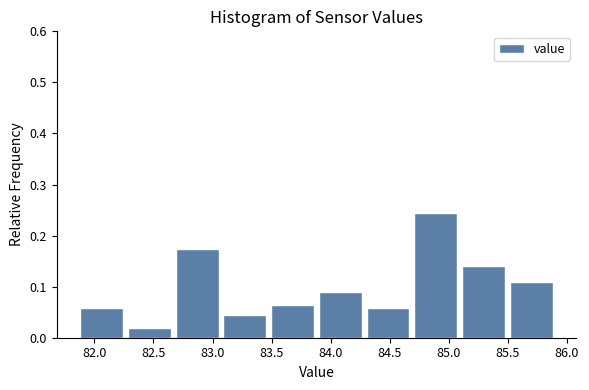

What is the height of the bar covering 85.5 to 85.9 on the x-axis? Neither the bar edges nor the heights are printed on the chart, so give them approximately, as read against the axes.

0.11